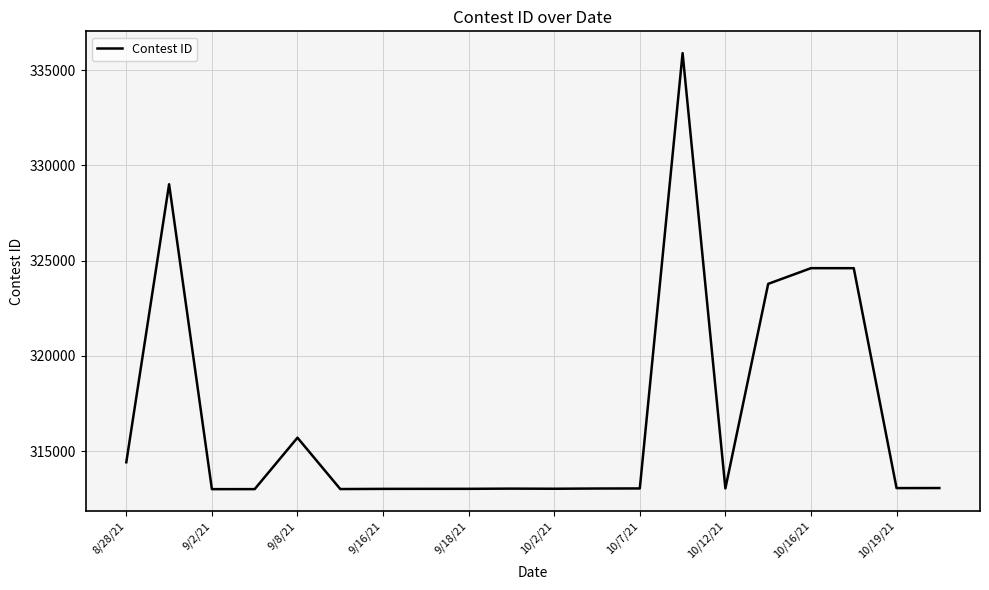

What is the maximum value shown in the chart?

335888